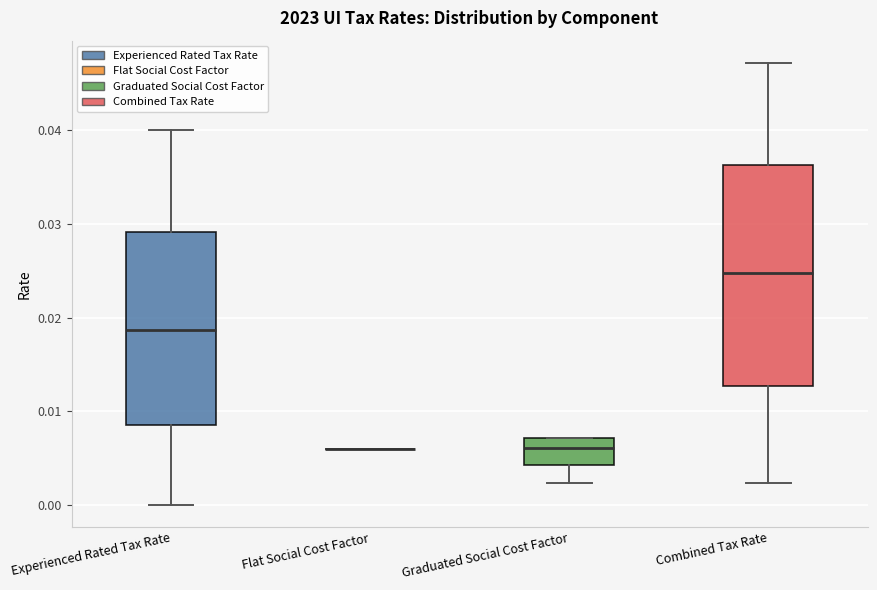

Reading left to right, read every box against the y-axis: the position of its median line, the range the box covers, and the ends of its whiskers. The values are not printed on the chart, so give them approximately, as read against the axis.

Experienced Rated Tax Rate: median 0.019, box 0.009 to 0.029, whiskers 0.000 to 0.040
Flat Social Cost Factor: box collapsed to a line at 0.006, whiskers 0.006 to 0.006
Graduated Social Cost Factor: median 0.006, box 0.004 to 0.007, whiskers 0.002 to 0.007
Combined Tax Rate: median 0.025, box 0.013 to 0.036, whiskers 0.002 to 0.047